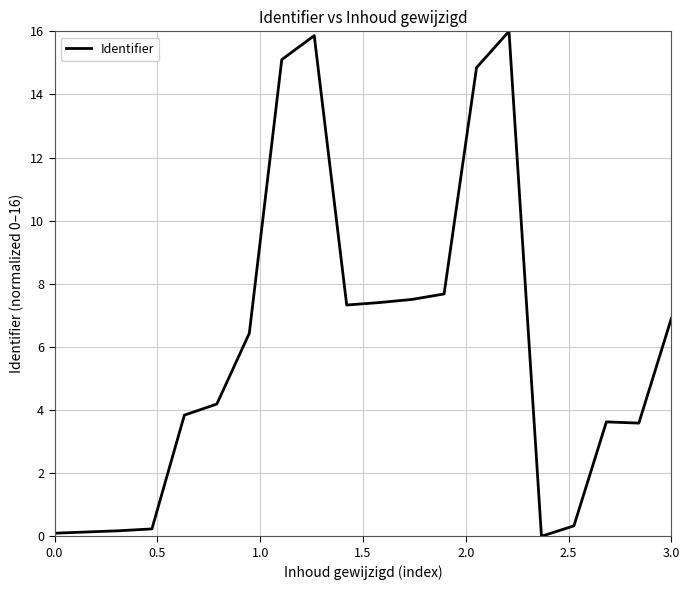

What is the difference between the maximum and minimum values?

16.0